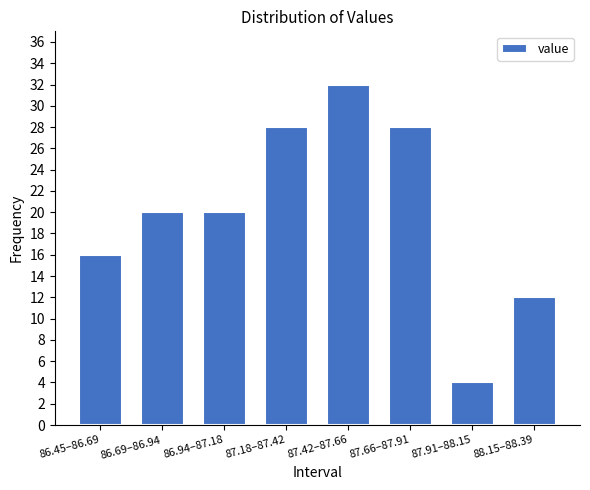

Reading left to right, transcribe all the data shown in this chart.

86.45–86.69=16	86.69–86.94=20	86.94–87.18=20	87.18–87.42=28	87.42–87.66=32	87.66–87.91=28	87.91–88.15=4	88.15–88.39=12